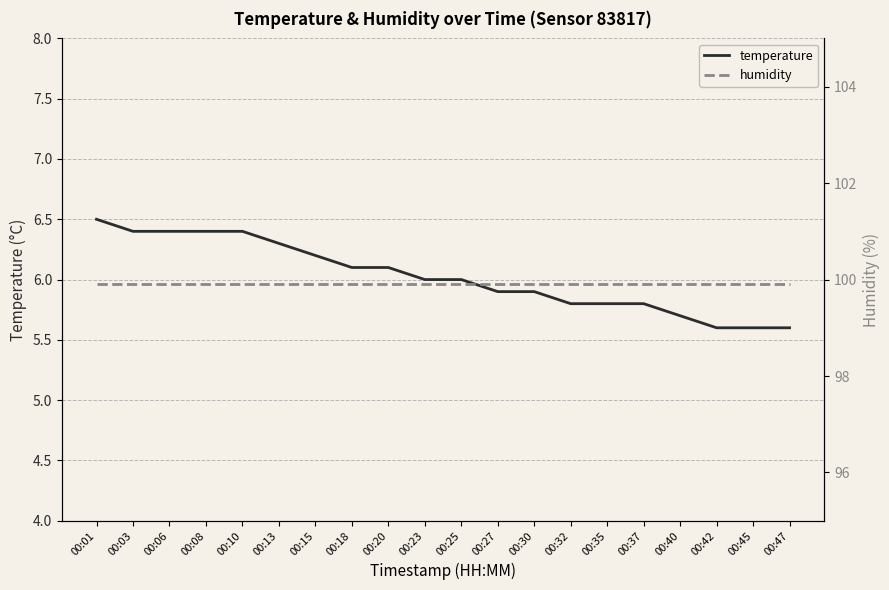

Between 00:30 and 00:08, which is larger?

00:08